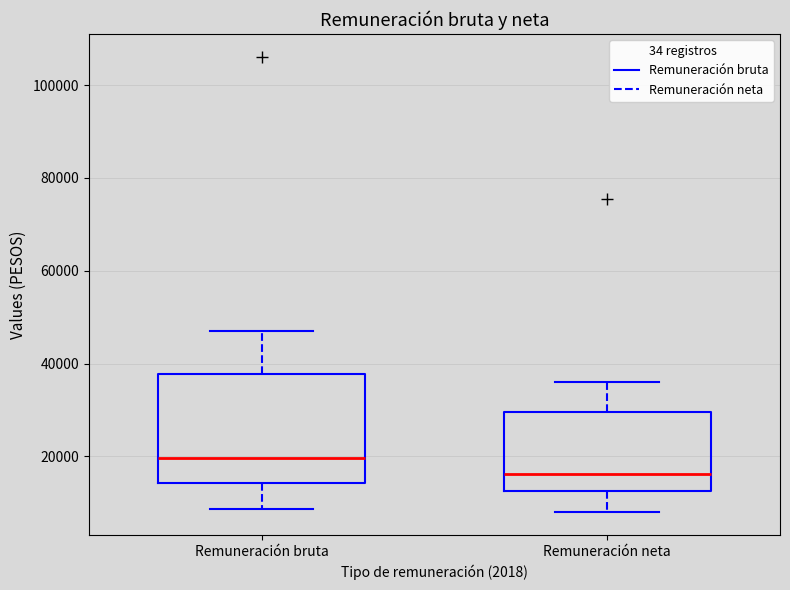

Reading left to right, transcribe this box plot: for each box, give where its median line is, the range the box spans, and where its two whiskers end, as read against the y-axis. The values are not printed on the chart, so give them approximately, as read against the axis.

Remuneración bruta: median 20000, box 14000 to 38000, whiskers 8000 to 48000
Remuneración neta: median 16000, box 12000 to 30000, whiskers 8000 to 36000